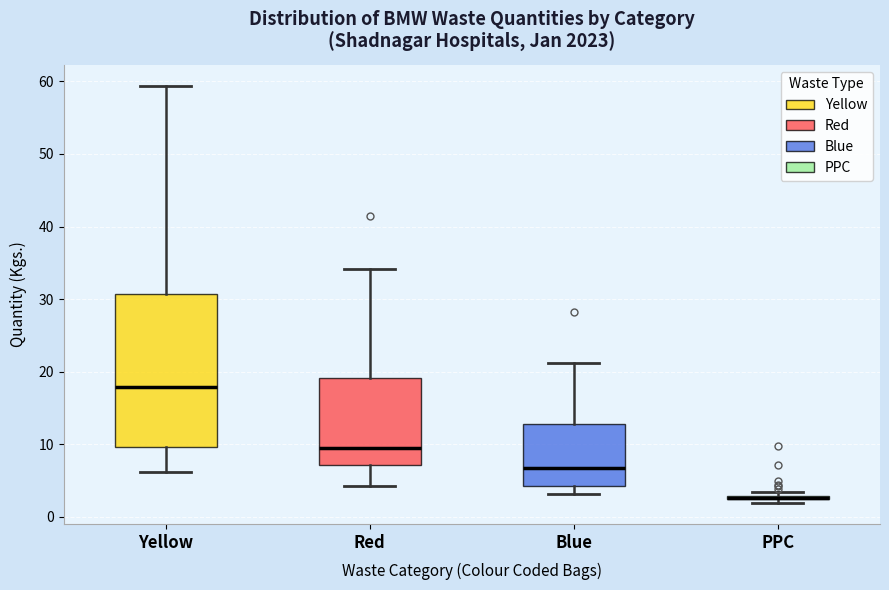

Where is the upper edge of the box for Red on the y-axis? The values are not printed on the chart, so give them approximately, as read against the axis.

19